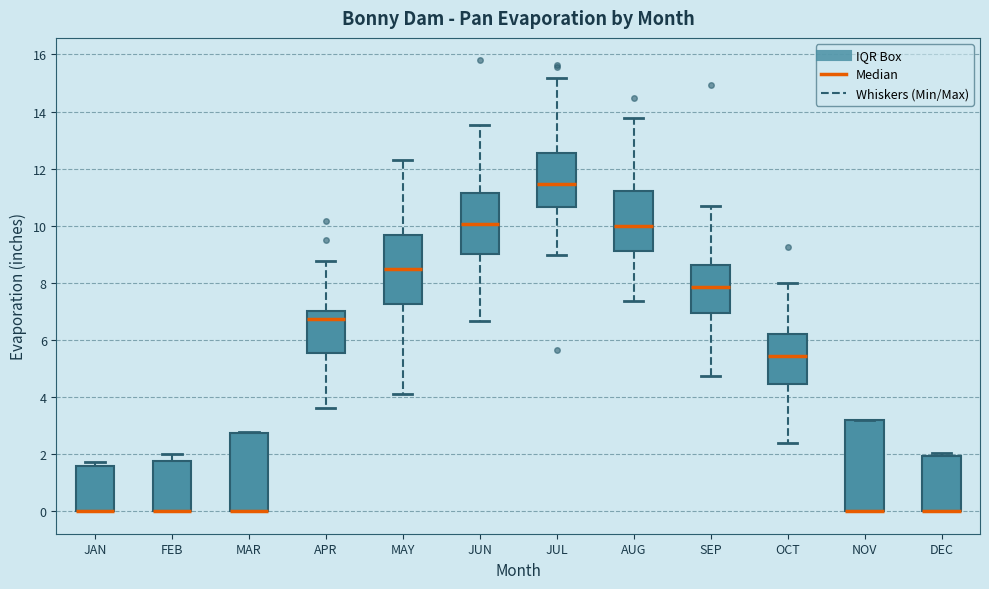

Which box is the tallest, from its lower edge to its upper edge?

NOV